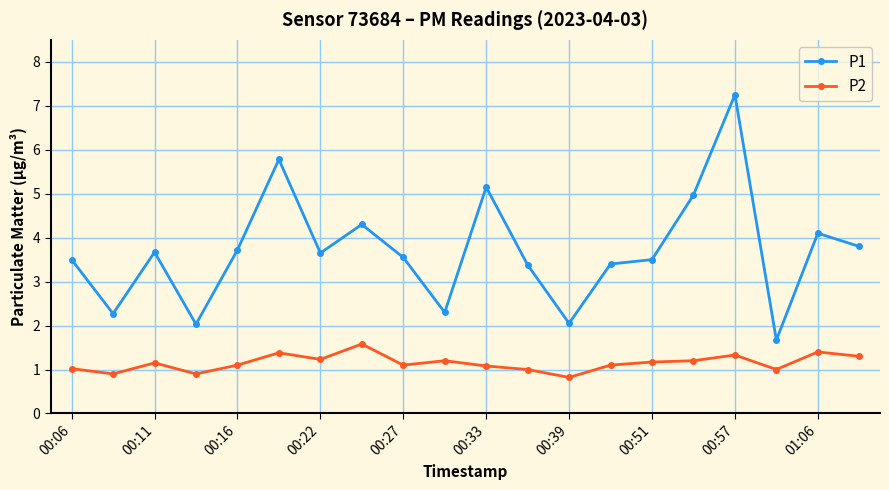

List the series in order of their peak value, highest first.

P1, P2